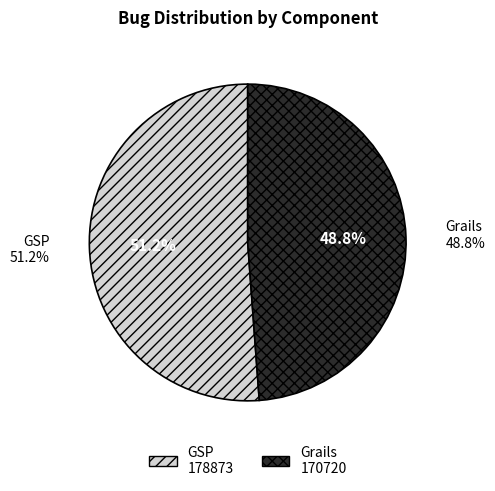

To the nearest percent, what is the combined percentage of Grails and GSP?

100%